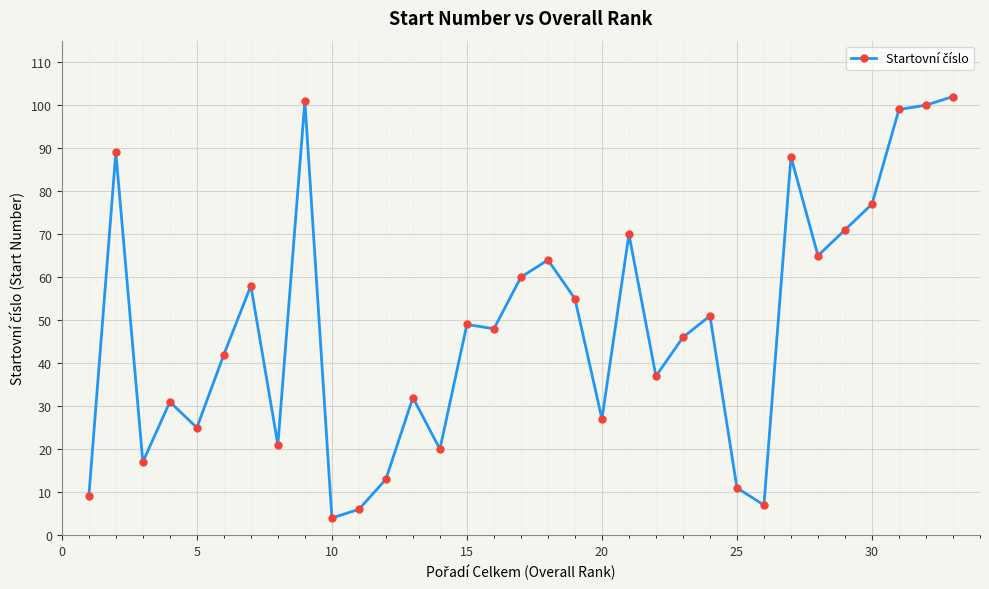

What is the average value?

48